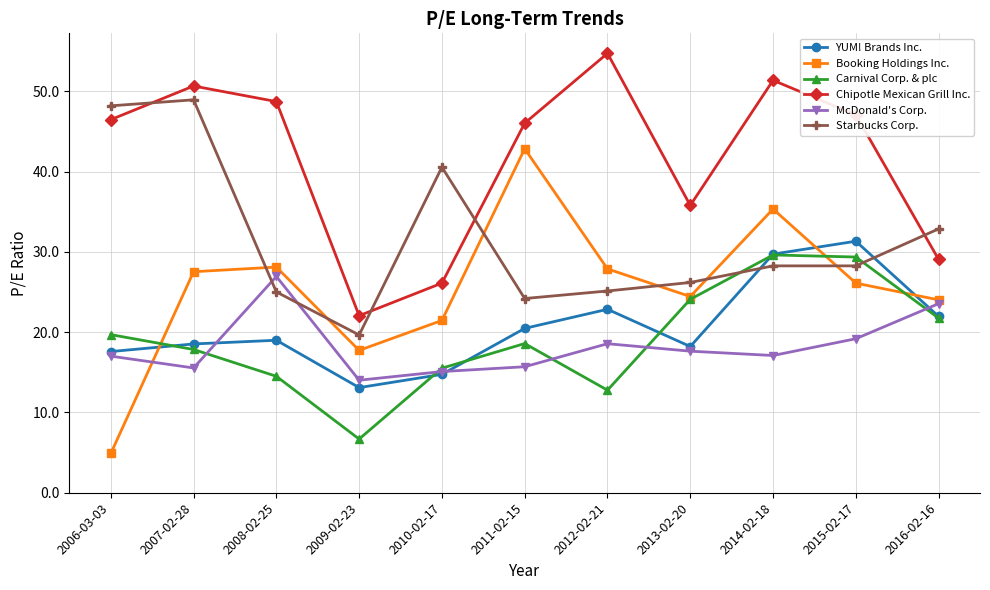

What is the spread (max minus min) of values at 2016-02-16?

11.1